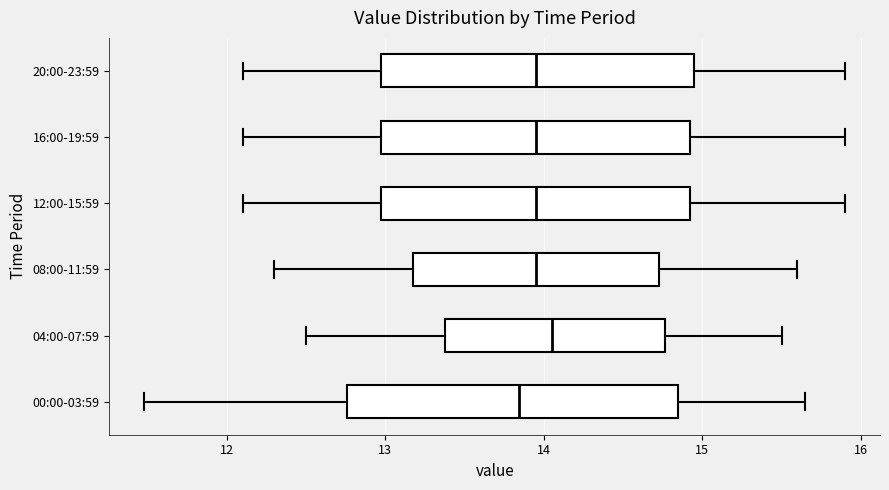

Which box's median line is the furthest to the right?

04:00-07:59